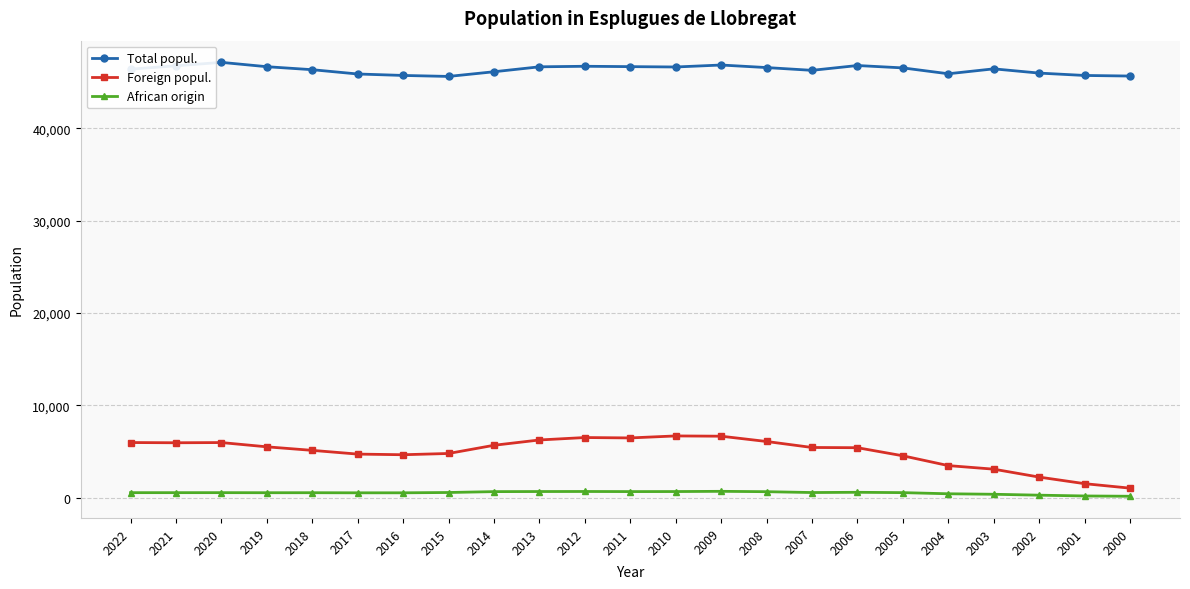

True or false: Foreign popul. has a value of 3432 at 2021.

False